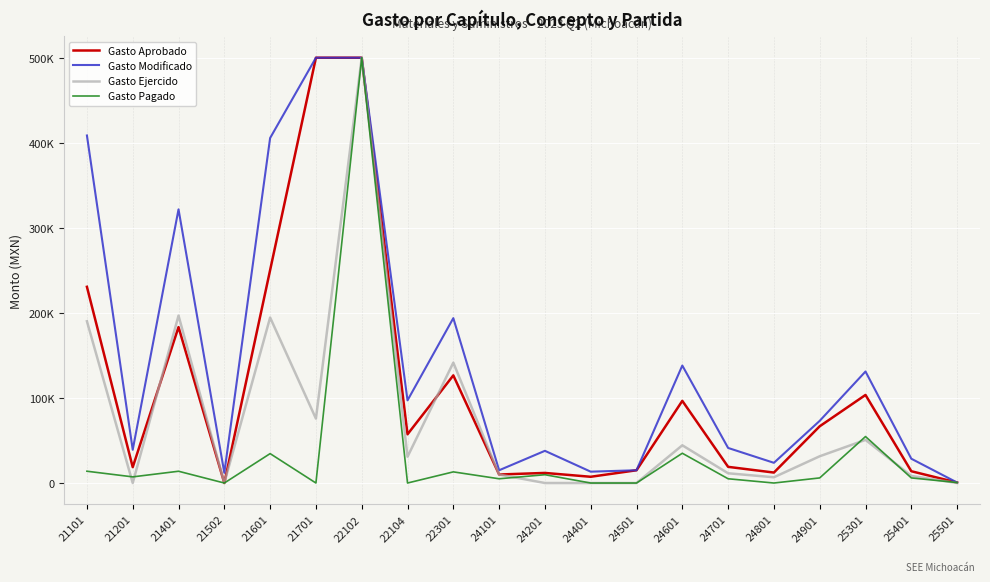

What is the value of the Gasto Pagado point at the 9th from the left?

13103.7